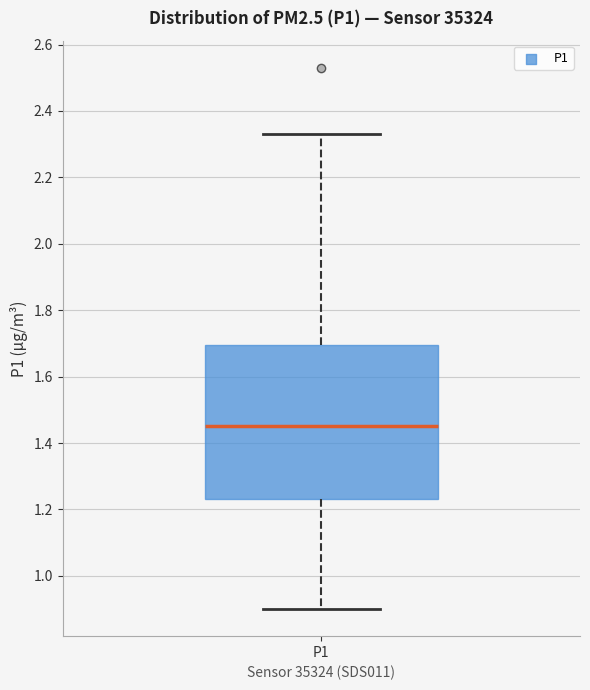

Where does the median line of the box for P1 sit on the y-axis? The values are not printed on the chart, so give them approximately, as read against the axis.

1.46